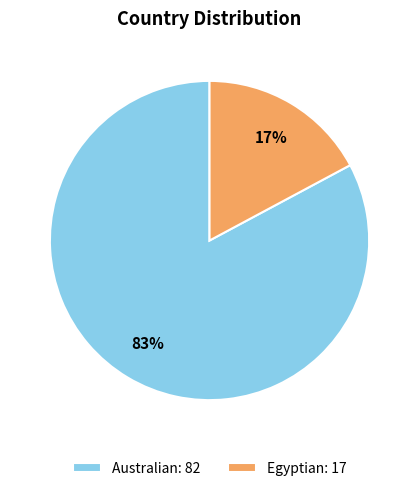

Do Australian: 82 and Egyptian: 17 together represent more than half of the pie?

Yes